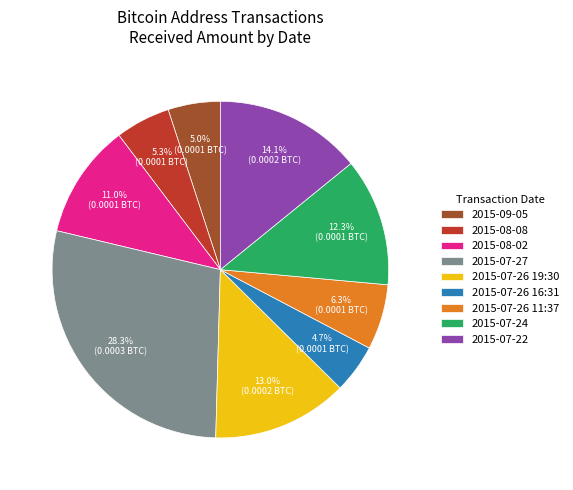

To the nearest percent, what is the difference between the 2015-08-02 and 2015-07-26 11:37 slice percentages?

5%